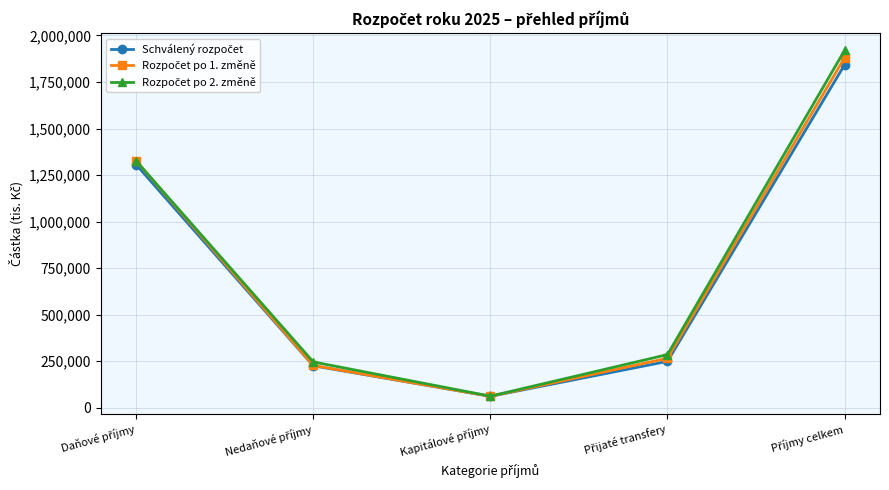

What is the minimum value shown in the chart?

61500.0